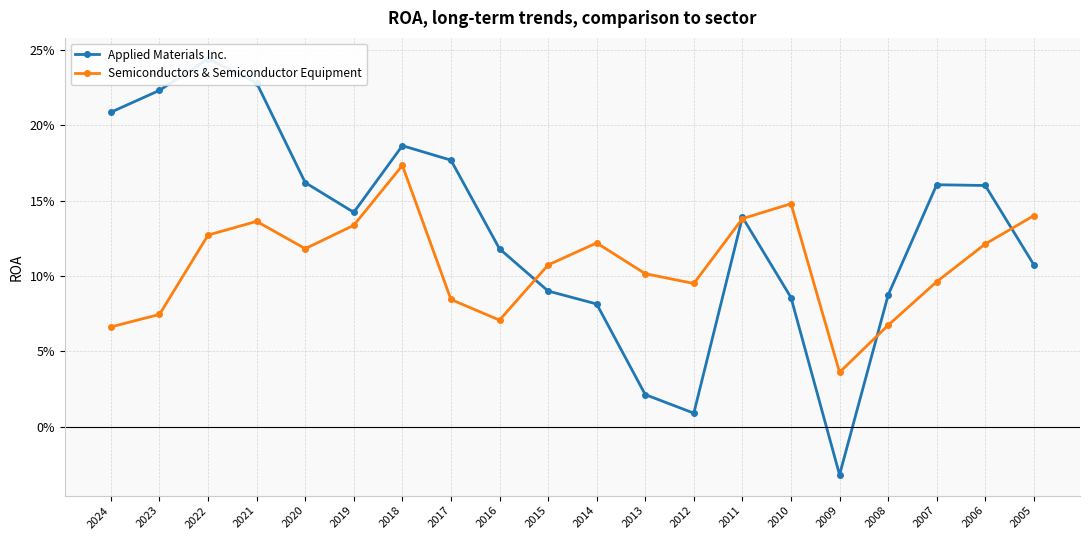

How many lines are shown in the chart?

2